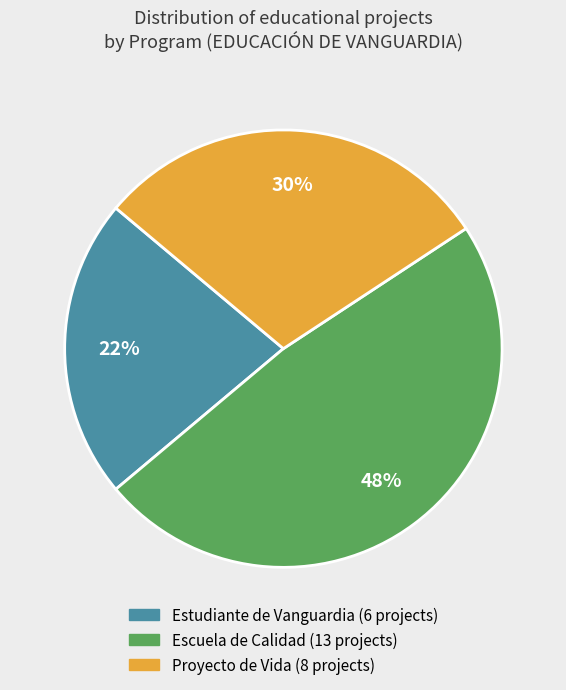

Is the sum of Escuela de Calidad and Estudiante de Vanguardia greater than half?

Yes